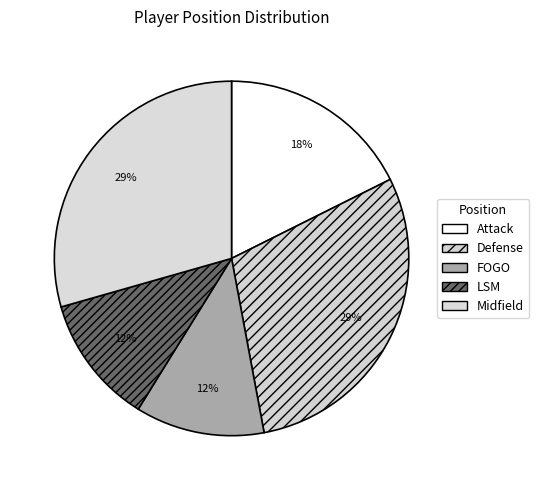

To the nearest percent, what portion does Attack represent?

18%